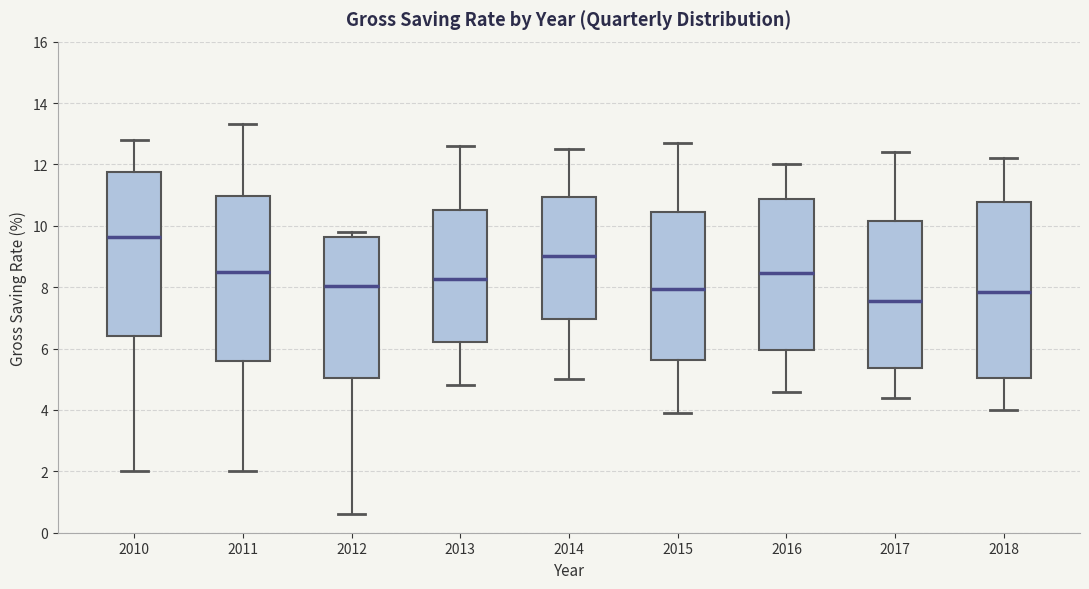

Which box's median line is the highest?

2010